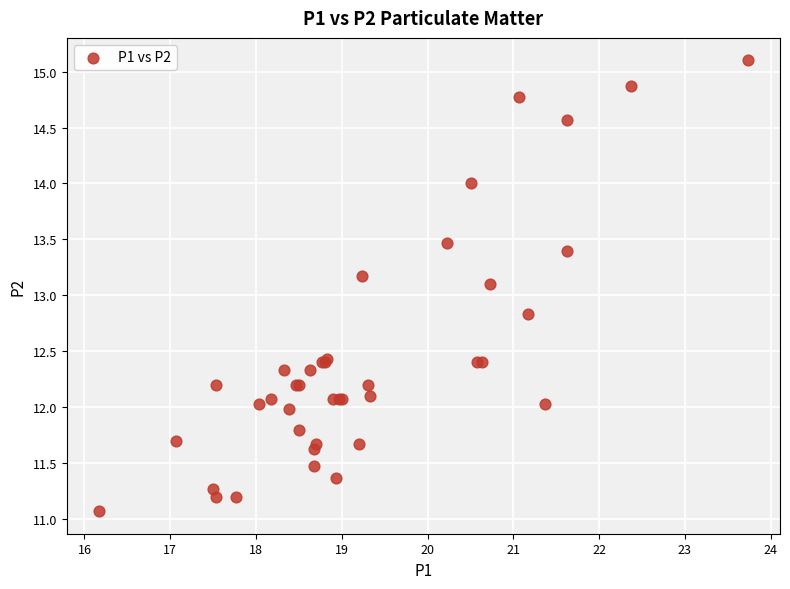

What Y value in the scatter plot is closest to 13?

13.1